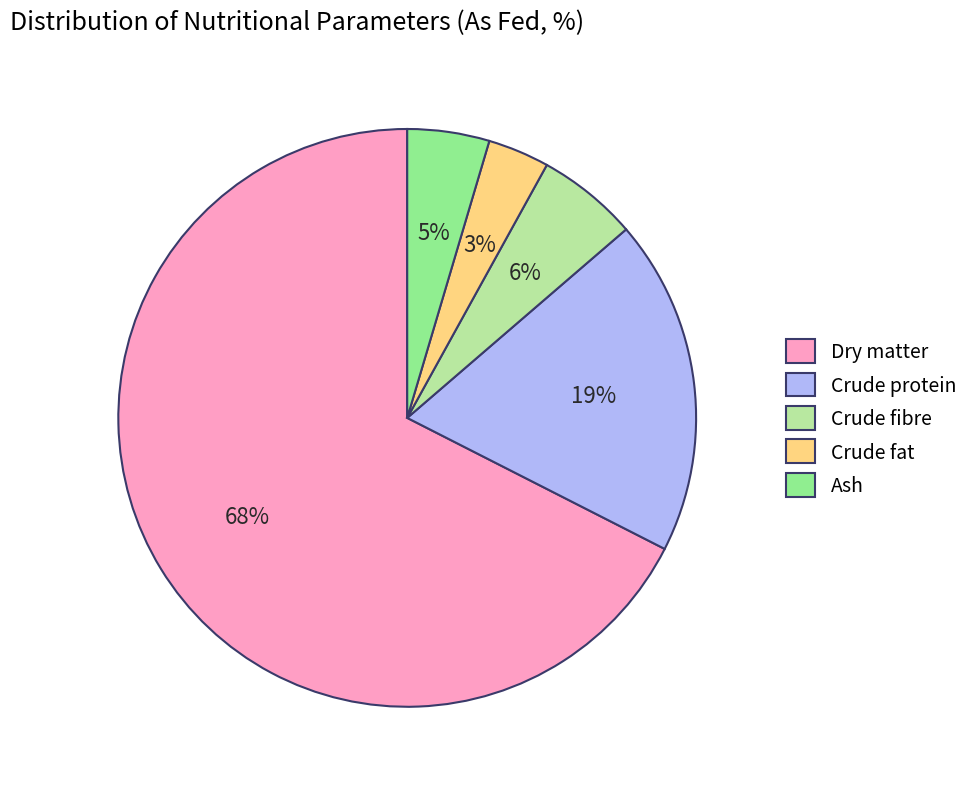

Rank the categories by value from highest to lowest.

Dry matter, Crude protein, Crude fibre, Ash, Crude fat